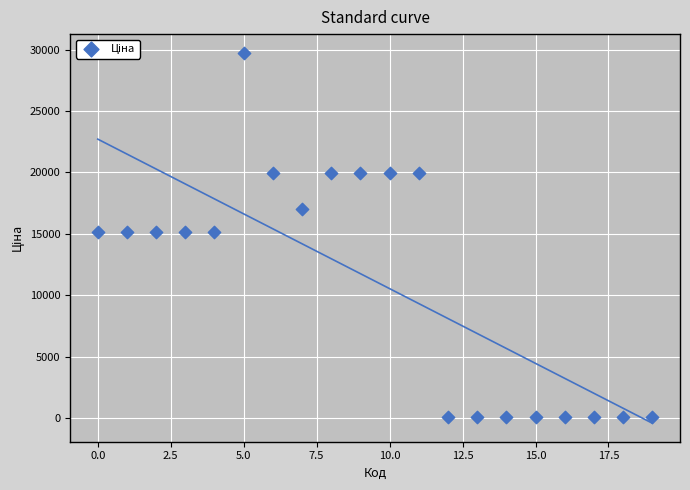

What is the range of Y values (max minus min)?

29690.2